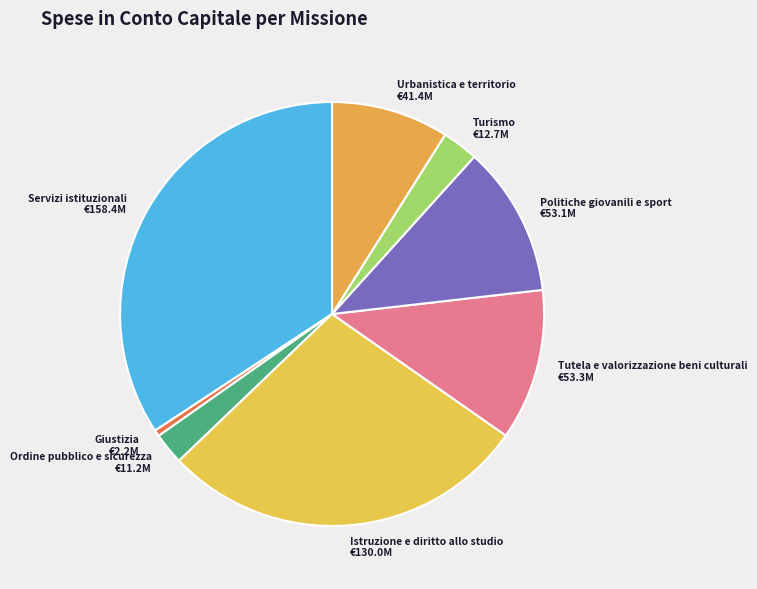

Is it true that Istruzione e diritto allo studio is 21% of the pie?

False